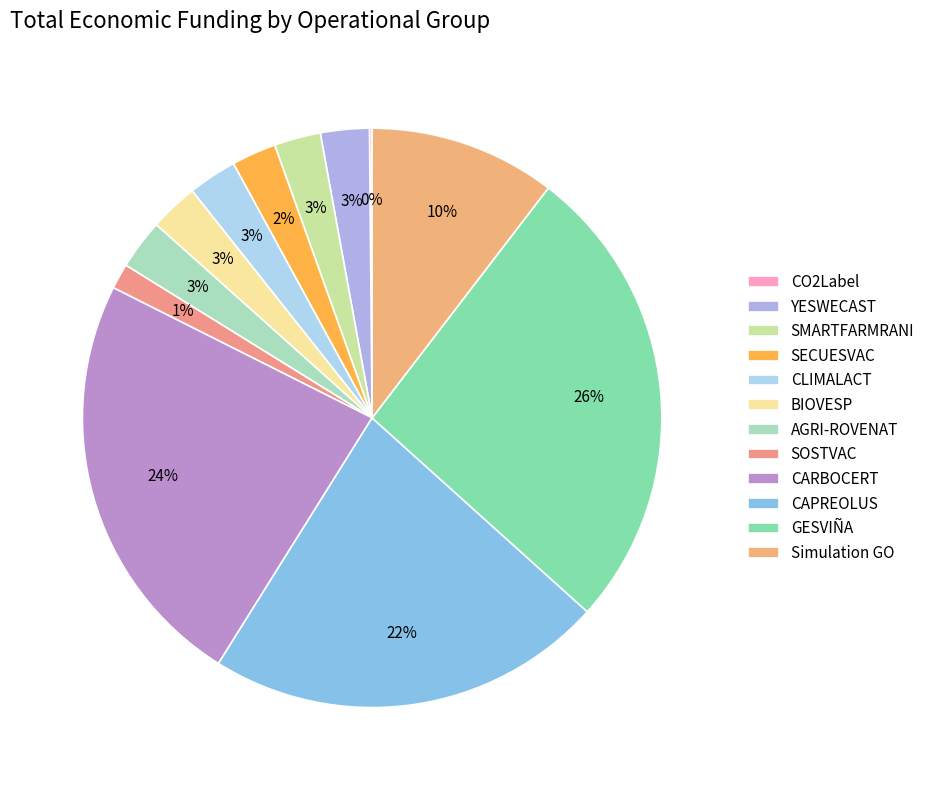

How many slices are in this pie chart?

12